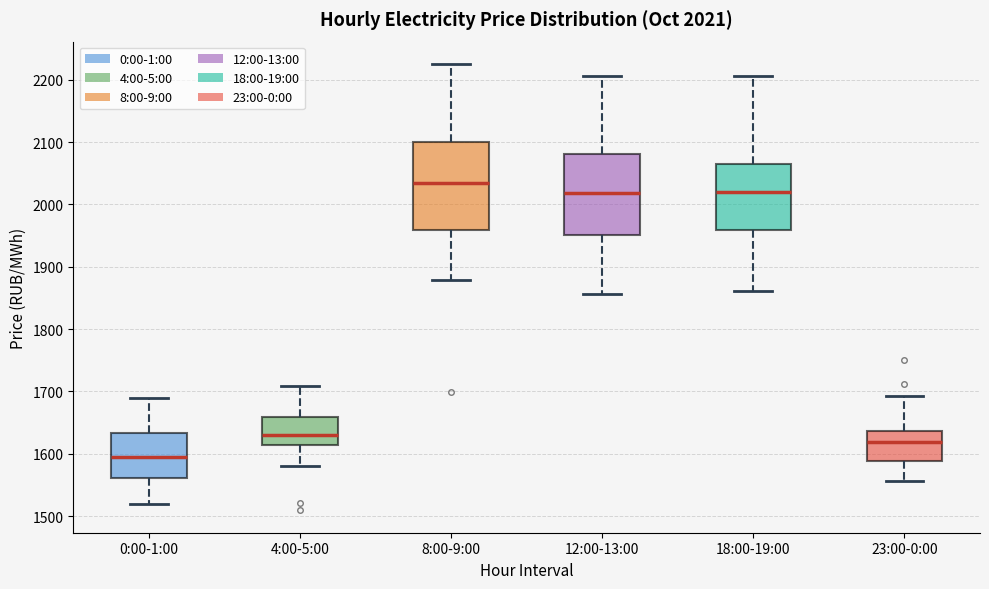

Which box is the tallest, from its lower edge to its upper edge?

8:00-9:00